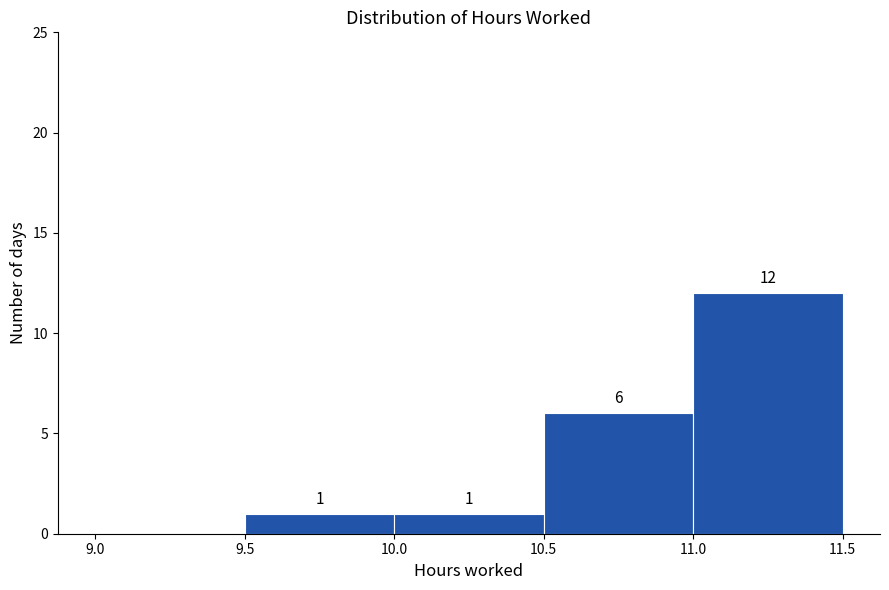

Over which range of the x-axis is the bar tallest?

11.0 to 11.5